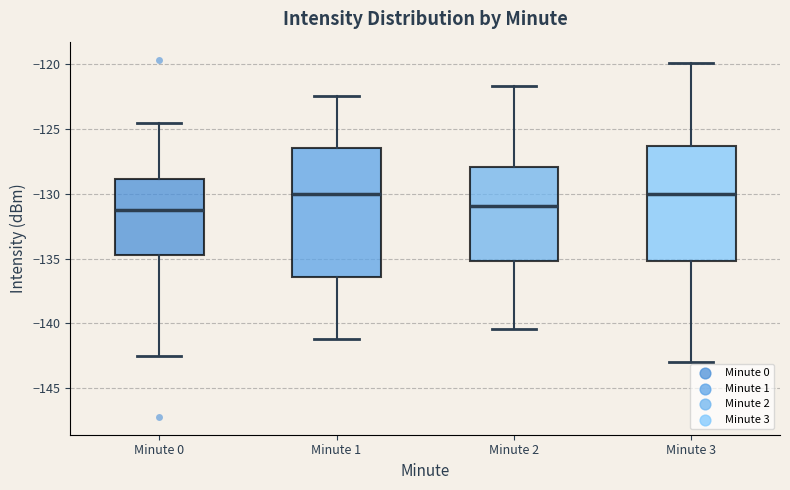

Reading left to right, read every box against the y-axis: the position of its median line, the range the box covers, and the ends of its whiskers. The values are not printed on the chart, so give them approximately, as read against the axis.

Minute 0: median -131.5, box -134.5 to -129.0, whiskers -142.5 to -124.5
Minute 1: median -130.0, box -136.5 to -126.5, whiskers -141.0 to -122.5
Minute 2: median -131.0, box -135.0 to -128.0, whiskers -140.5 to -121.5
Minute 3: median -130.0, box -135.0 to -126.5, whiskers -143.0 to -120.0